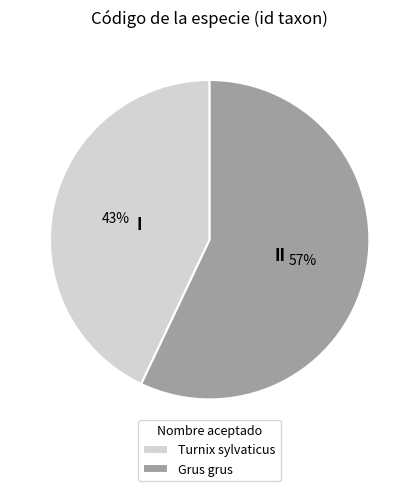

Combined, do Grus grus and Turnix sylvaticus account for over 50%?

Yes